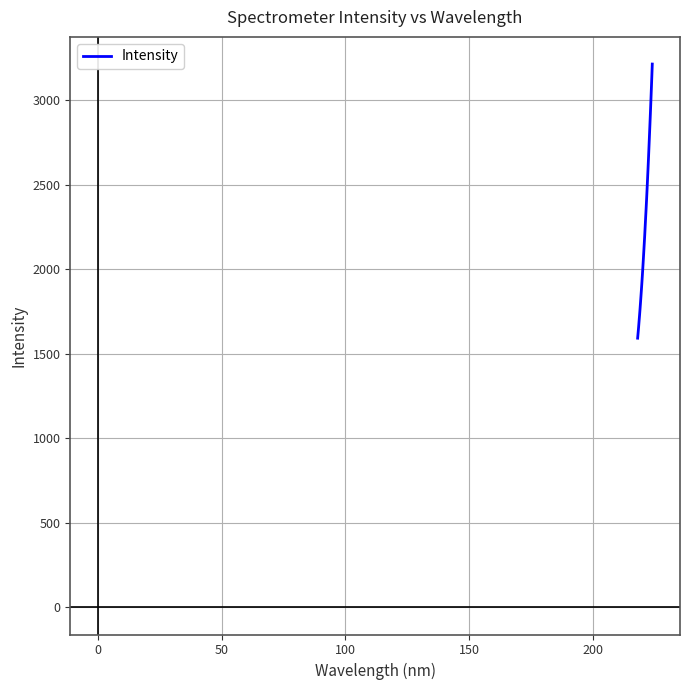

What is the greatest value displayed?

3213.1